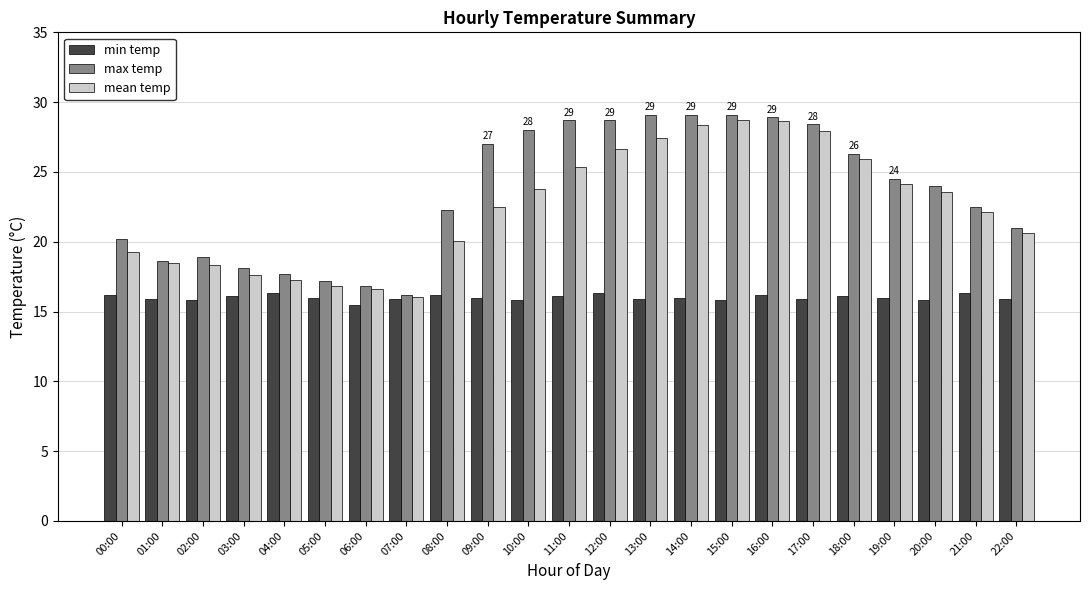

What is the label of the 13th bar from the right?

10:00